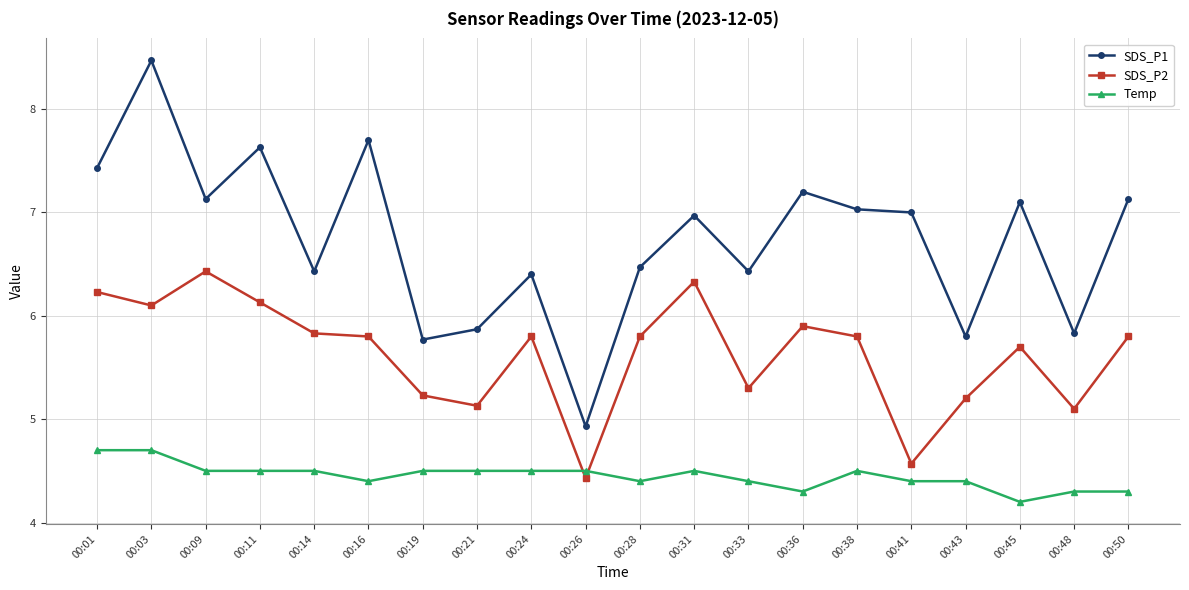

Reading right to left, what are all the values shown in this chart?

SDS_P1: 00:50=7.1	00:48=5.8	00:45=7.1	00:43=5.8	00:41=7.0	00:38=7.0	00:36=7.2	00:33=6.4	00:31=7.0	00:28=6.5	00:26=4.9	00:24=6.4	00:21=5.9	00:19=5.8	00:16=7.7	00:14=6.4	00:11=7.6	00:09=7.1	00:03=8.5	00:01=7.4
SDS_P2: 00:50=5.8	00:48=5.1	00:45=5.7	00:43=5.2	00:41=4.6	00:38=5.8	00:36=5.9	00:33=5.3	00:31=6.3	00:28=5.8	00:26=4.4	00:24=5.8	00:21=5.1	00:19=5.2	00:16=5.8	00:14=5.8	00:11=6.1	00:09=6.4	00:03=6.1	00:01=6.2
Temp: 00:50=4.3	00:48=4.3	00:45=4.2	00:43=4.4	00:41=4.4	00:38=4.5	00:36=4.3	00:33=4.4	00:31=4.5	00:28=4.4	00:26=4.5	00:24=4.5	00:21=4.5	00:19=4.5	00:16=4.4	00:14=4.5	00:11=4.5	00:09=4.5	00:03=4.7	00:01=4.7